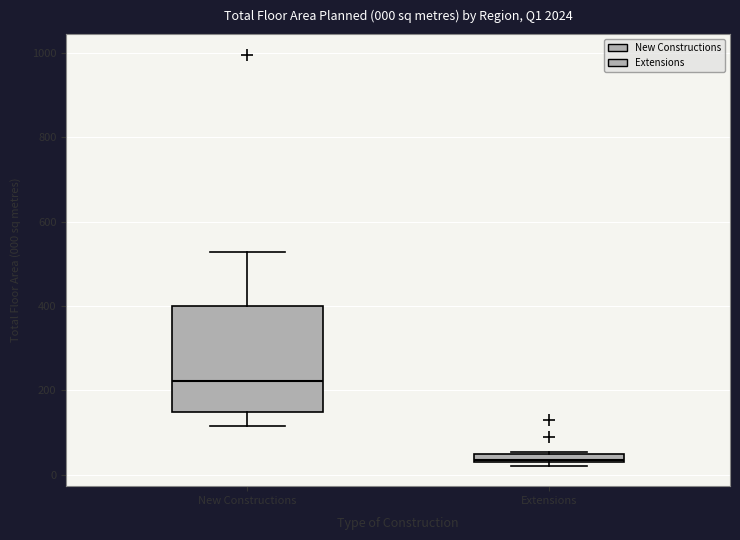

Comparing the boxes themselves (not the whiskers), which one is the tallest?

New Constructions